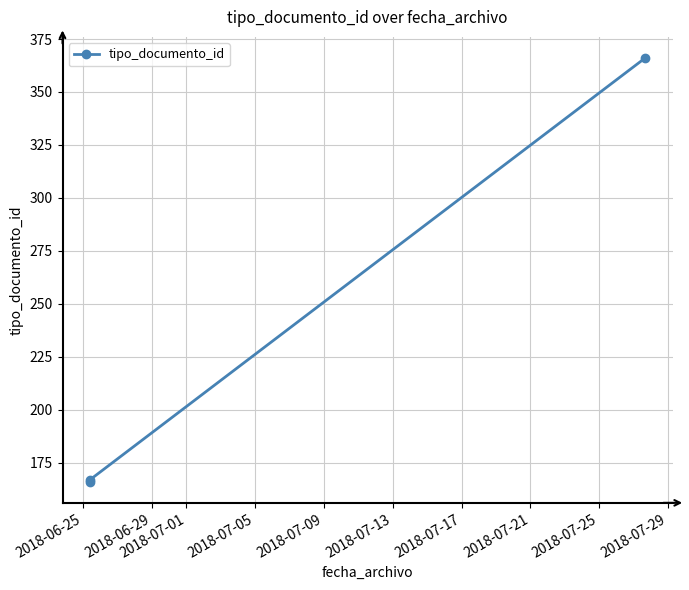

What is the sum of all values?

699